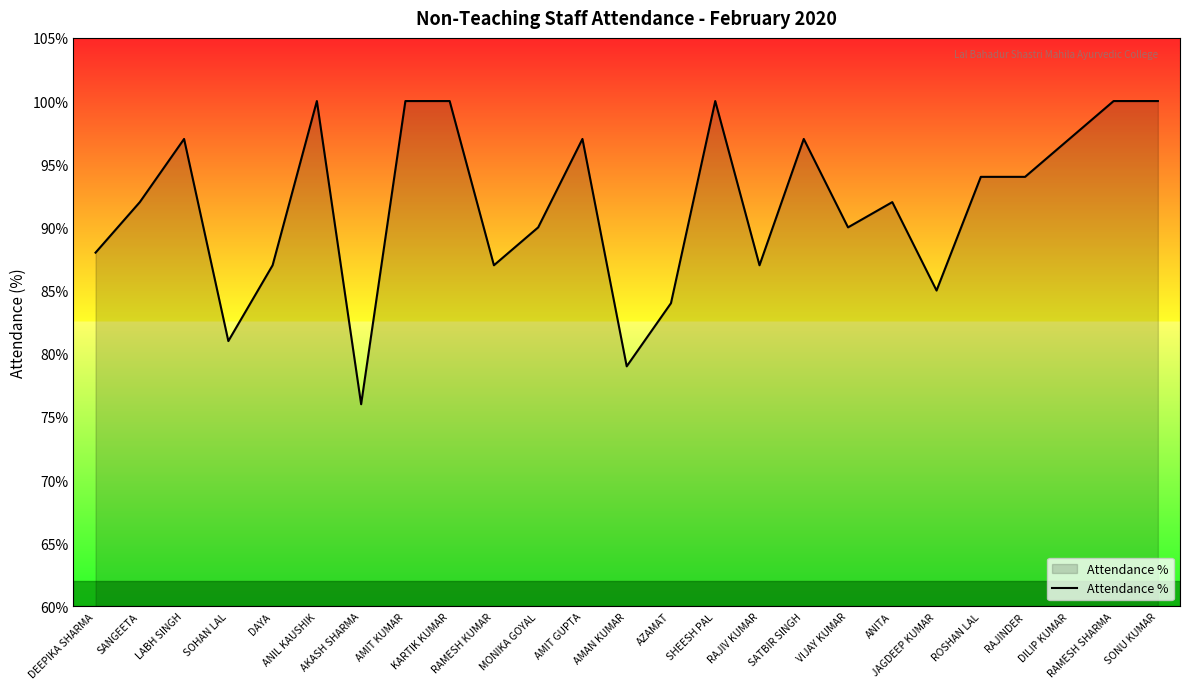

What is the sum of all values?

2294